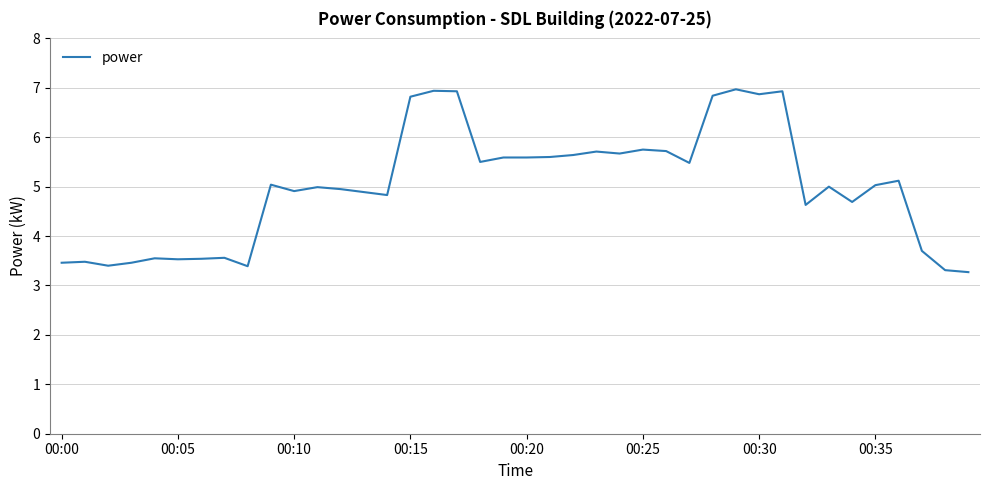

What is the smallest value displayed?

3.3